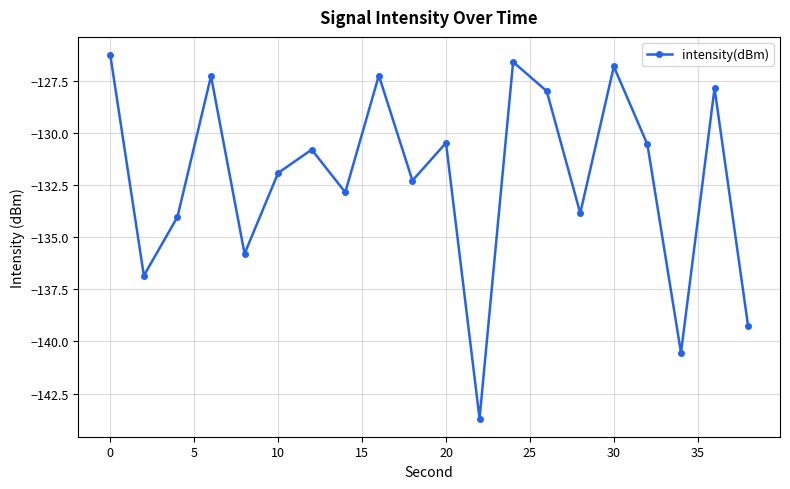

What is the difference between the second highest and minimum values?

17.1